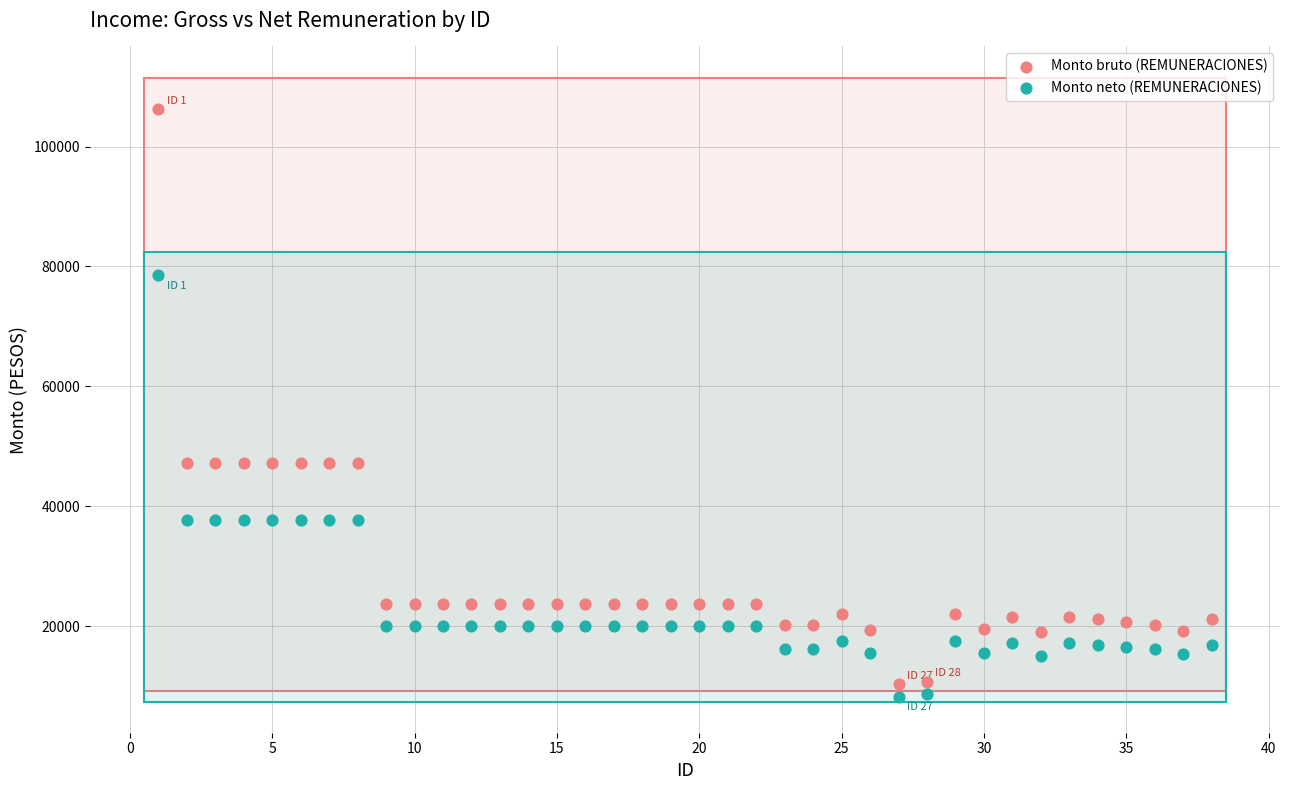

Across all data points, what is the range of X values (max minus min)?

37.0